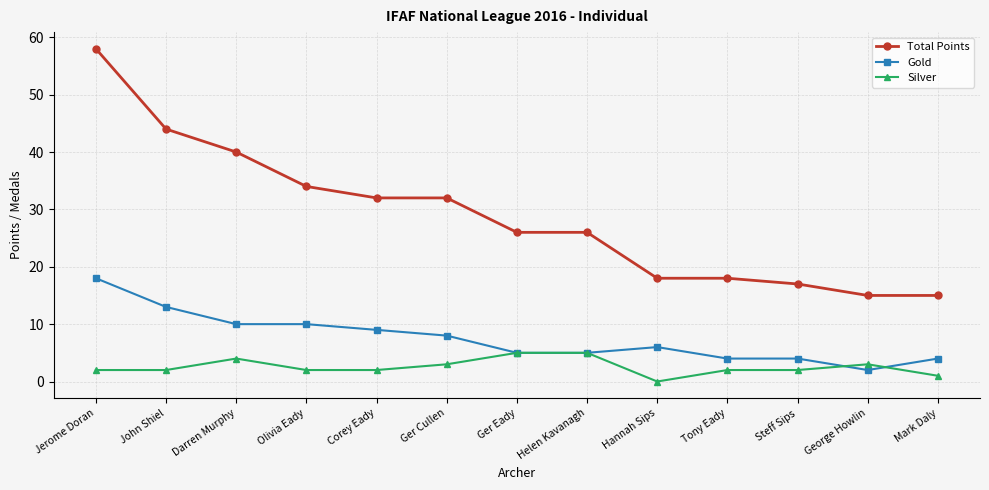

Read the Gold value at Darren Murphy, to the nearest 10.

10